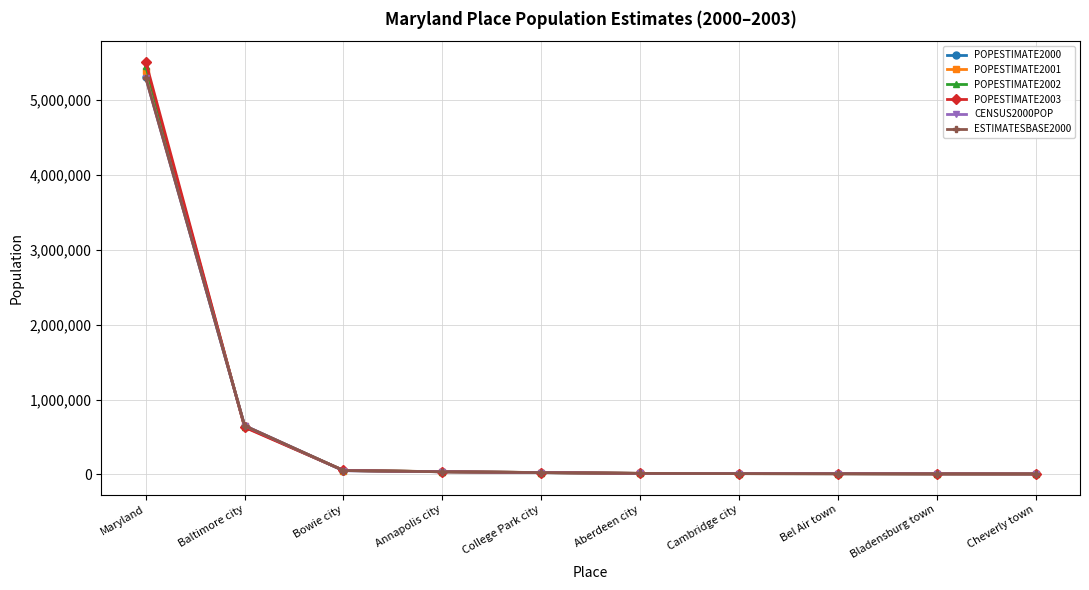

What is the lowest value of the POPESTIMATE2001 series?

6530